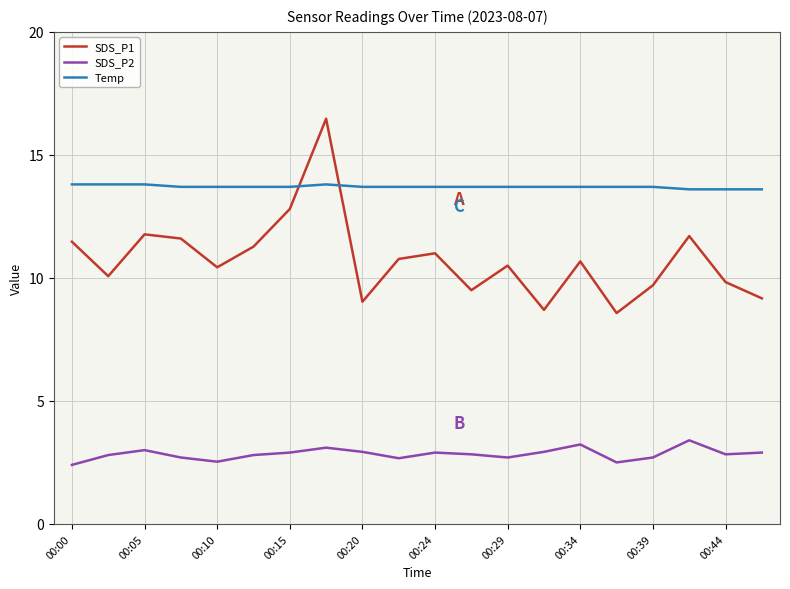

Which series has the largest total across all categories?

Temp